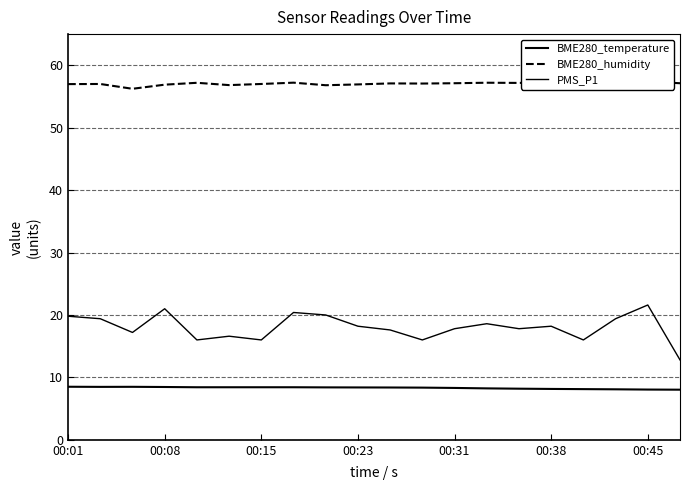

At how many categories does at least one series exceed 24?

20